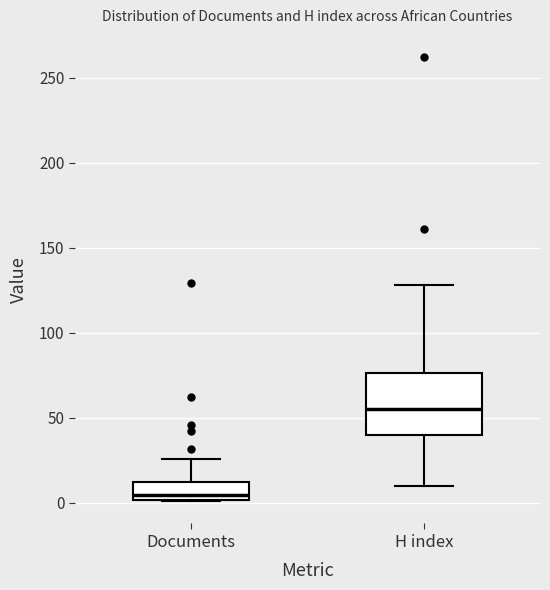

Which box is the tallest, from its lower edge to its upper edge?

H index